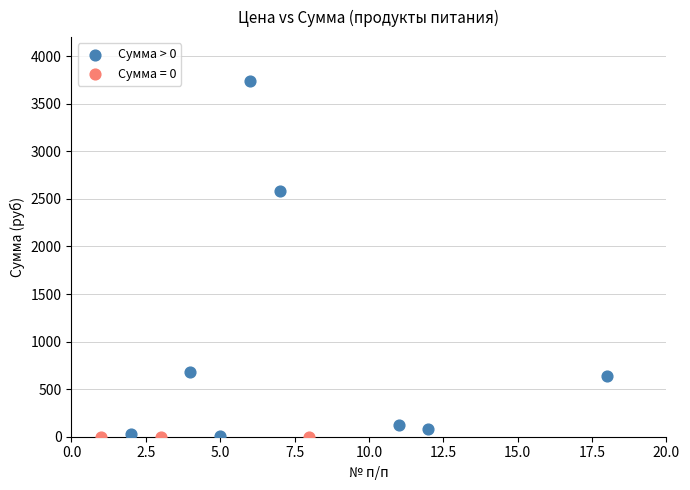

Which series reaches the maximum Y coordinate?

Сумма > 0